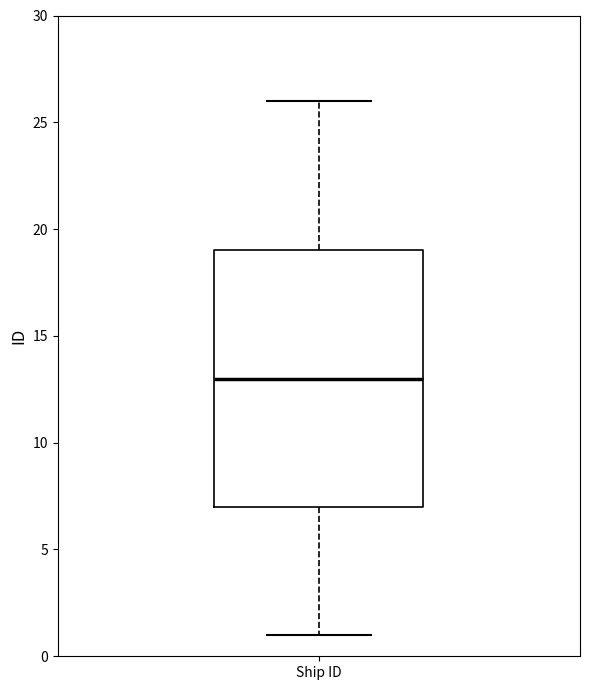

Transcribe this box plot: give where the median line is, the range the box spans, and where the two whiskers end, as read against the y-axis. The values are not printed on the chart, so give them approximately, as read against the axis.

median 13, box 7 to 19, whiskers 1 to 26